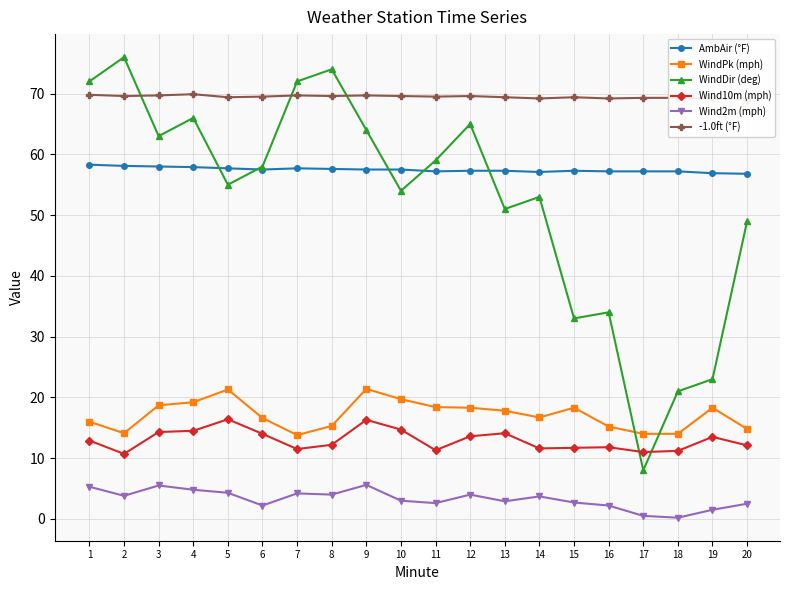

Which series changed the most between 3 and 13?

WindDir (deg)